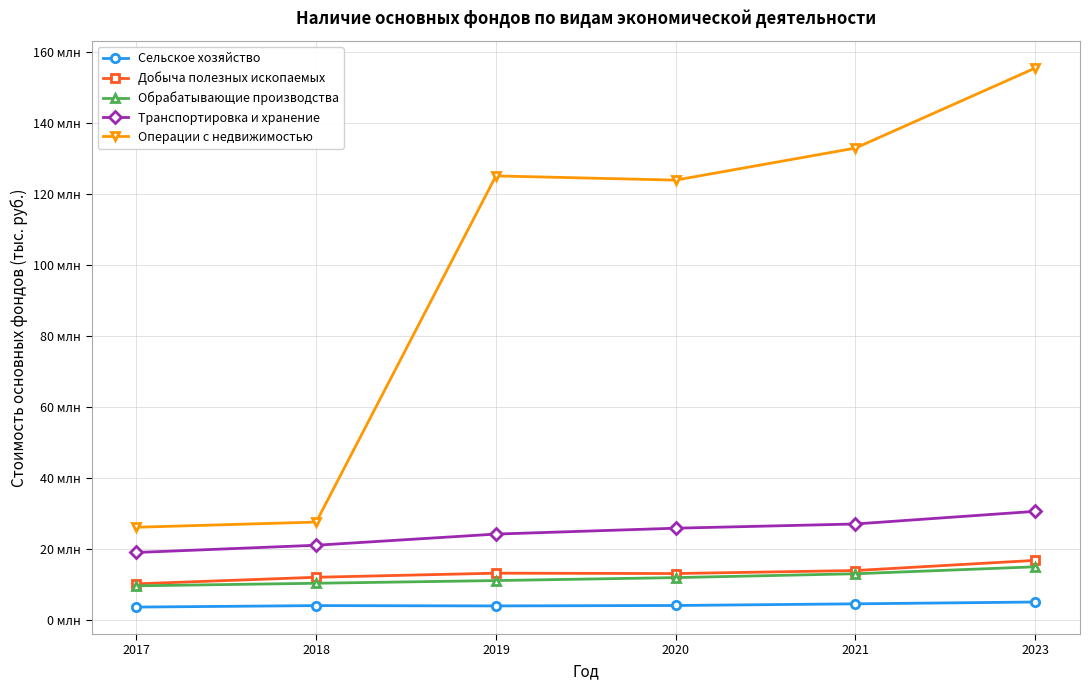

Is this an area chart (filled region under the line)?

No